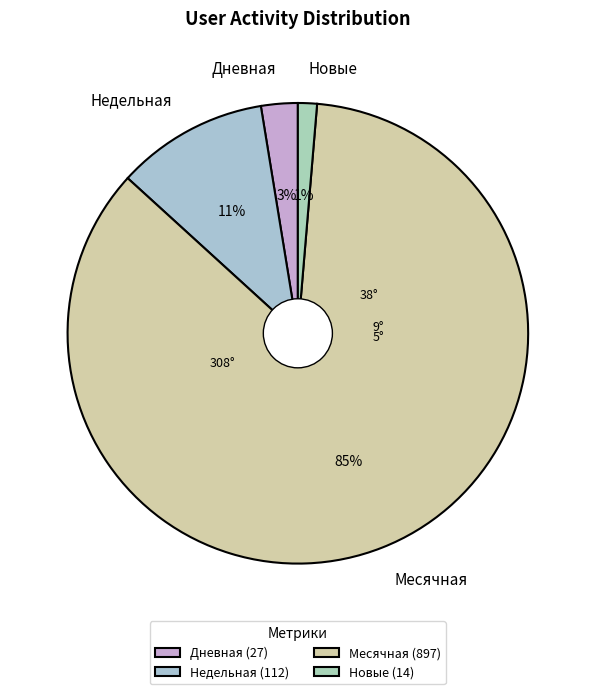

What percentage is the Месячная slice, to the nearest percent?

85%